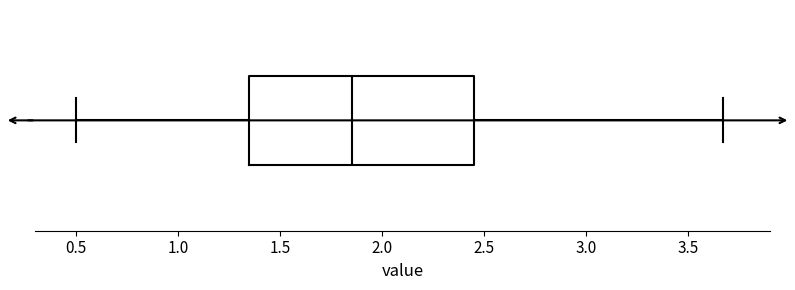

Transcribe this box plot: give where the median line is, the range the box spans, and where the two whiskers end, as read against the x-axis. The values are not printed on the chart, so give them approximately, as read against the axis.

median 1.85, box 1.35 to 2.45, whiskers 0.50 to 3.65